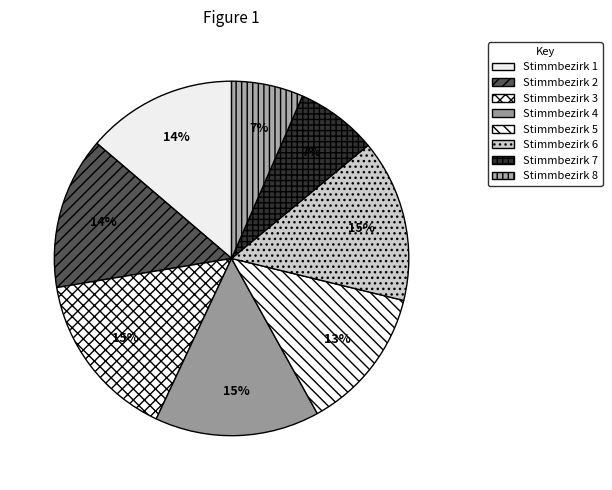

To the nearest percent, what is the average slice percentage?

12%